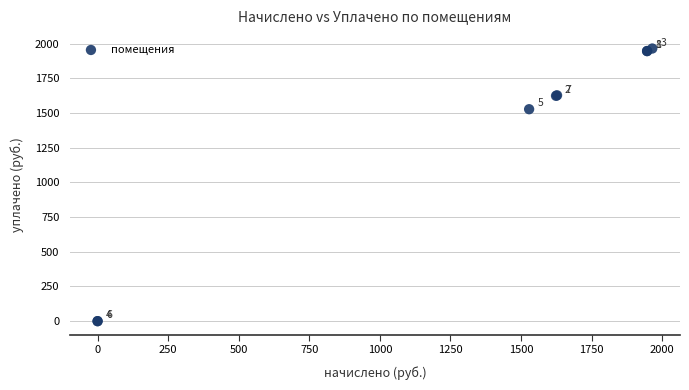

What Y value in the scatter plot is closest to 982?

1527.6